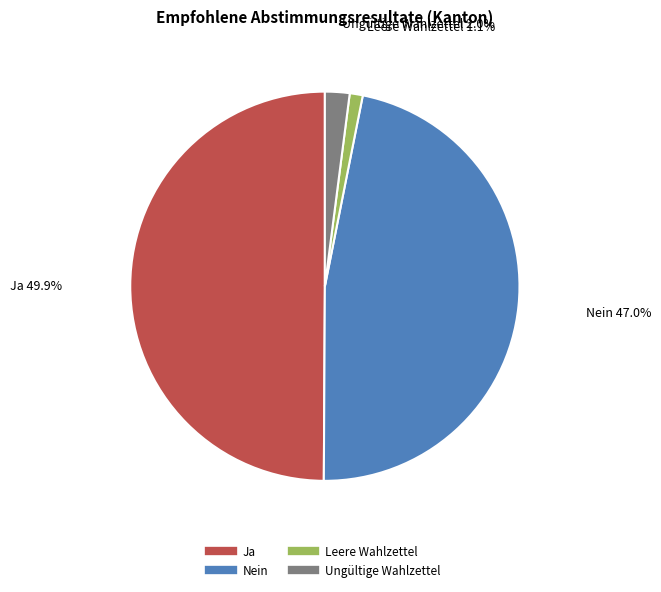

Does Nein account for over 50% of the chart?

No